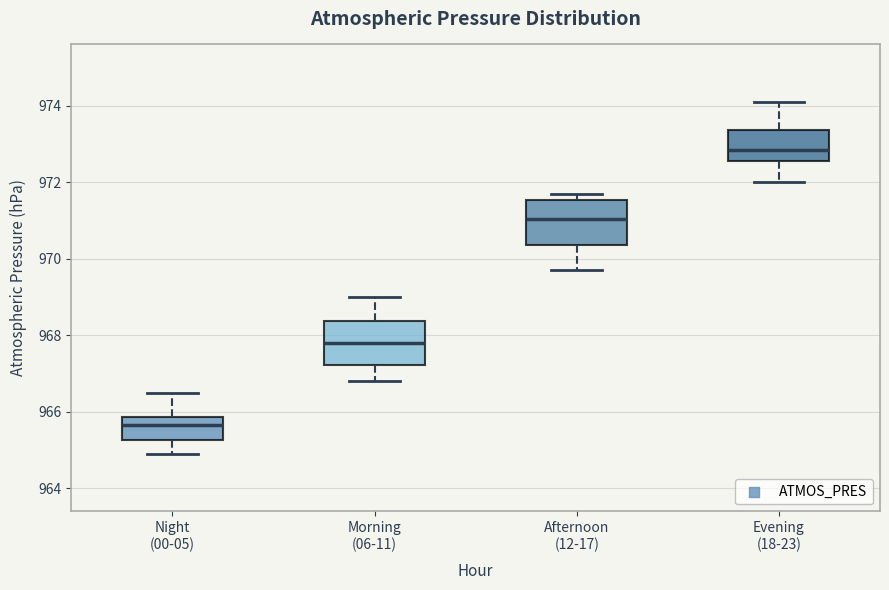

Which box's median line is the highest?

Evening (18-23)